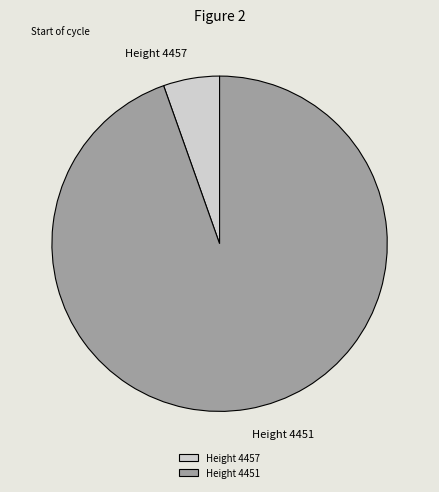

How many segments does this pie chart have?

2